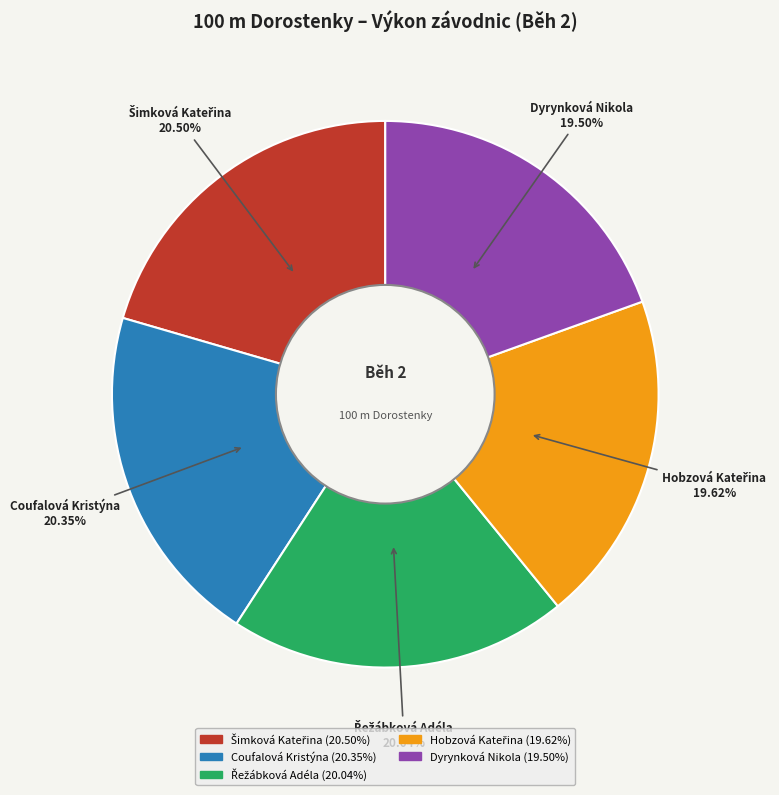

Count the number of slices in the pie.

5